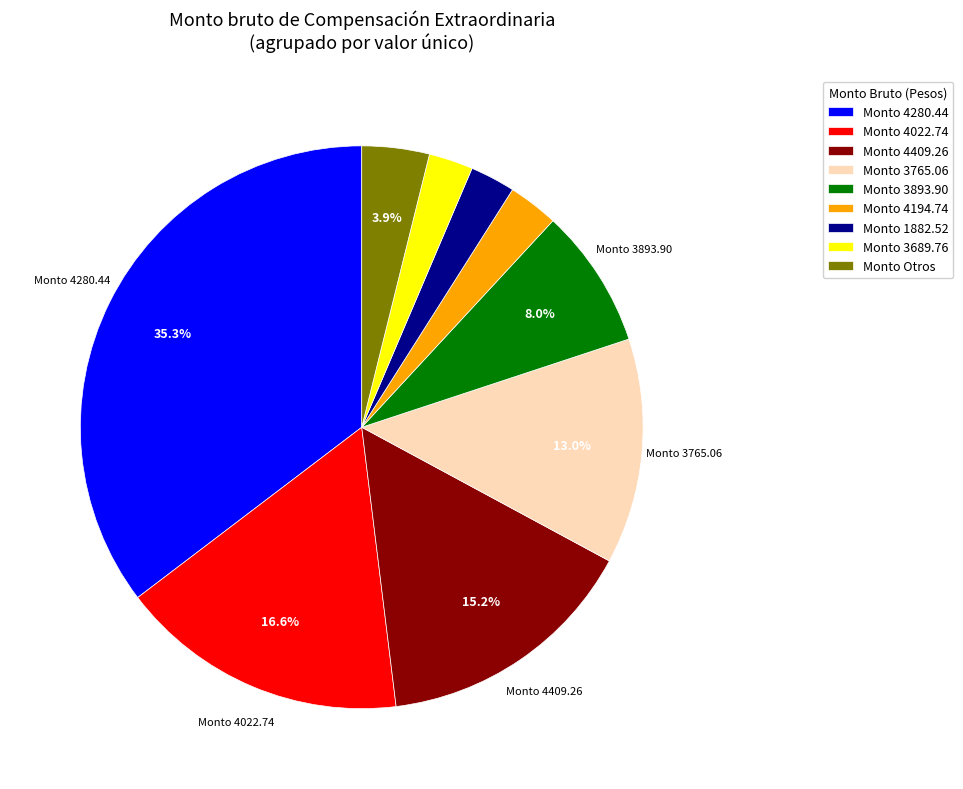

What percentage is NOT represented by Monto 4409.26?

84.8%